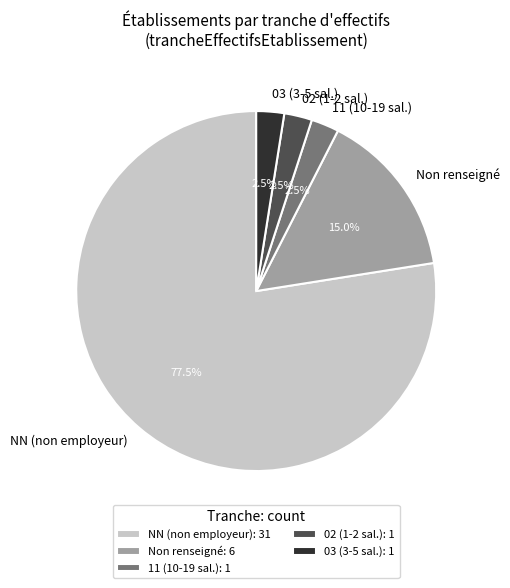

What is the ratio of the value at NN (non employeur) to the value at 02 (1-2 sal.)?

31.0